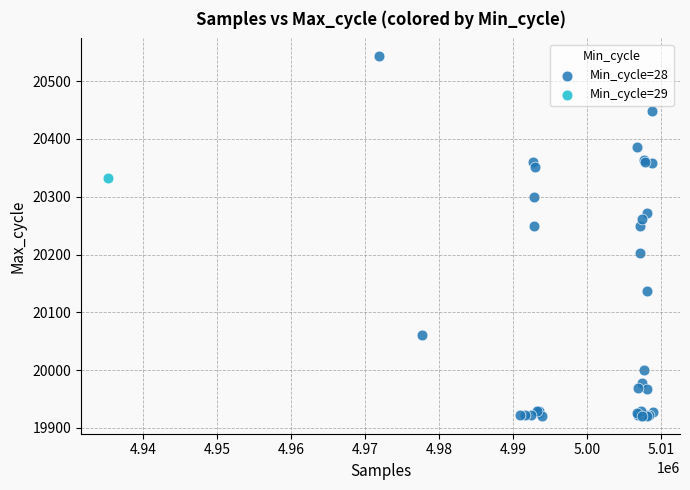

What are all the series names shown in the legend?

Min_cycle=28, Min_cycle=29